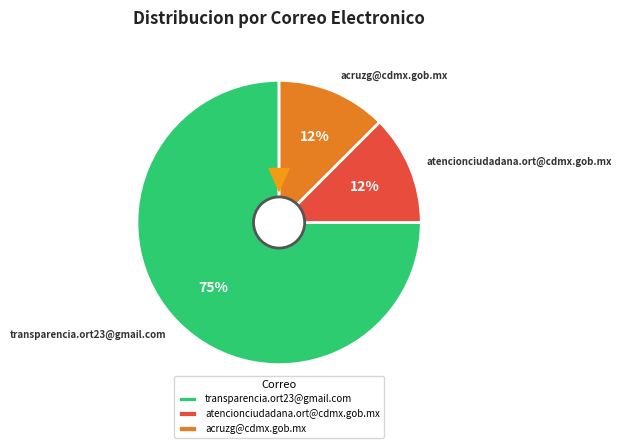

Count the number of slices in the pie.

3